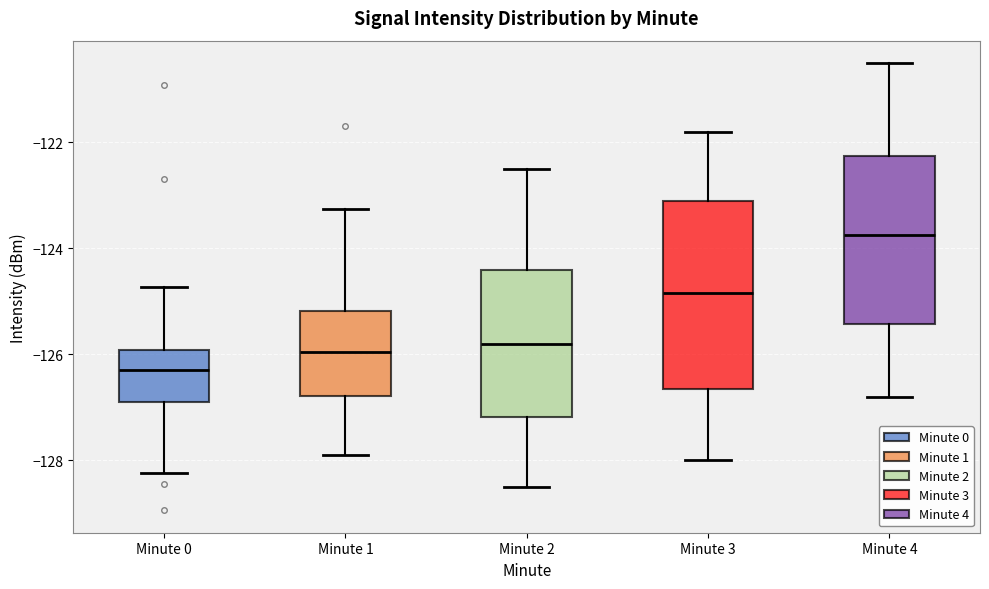

Where is the lower edge of the box for Minute 1 on the y-axis? The values are not printed on the chart, so give them approximately, as read against the axis.

-126.8